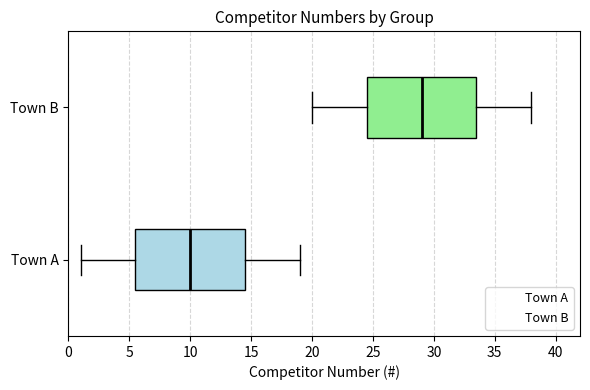

Reading bottom to top, transcribe this box plot: for each box, give where its median line is, the range the box spans, and where its two whiskers end, as read against the x-axis. The values are not printed on the chart, so give them approximately, as read against the axis.

Town A: median 10.0, box 5.5 to 14.5, whiskers 1.0 to 19.0
Town B: median 29.0, box 24.5 to 33.5, whiskers 20.0 to 38.0